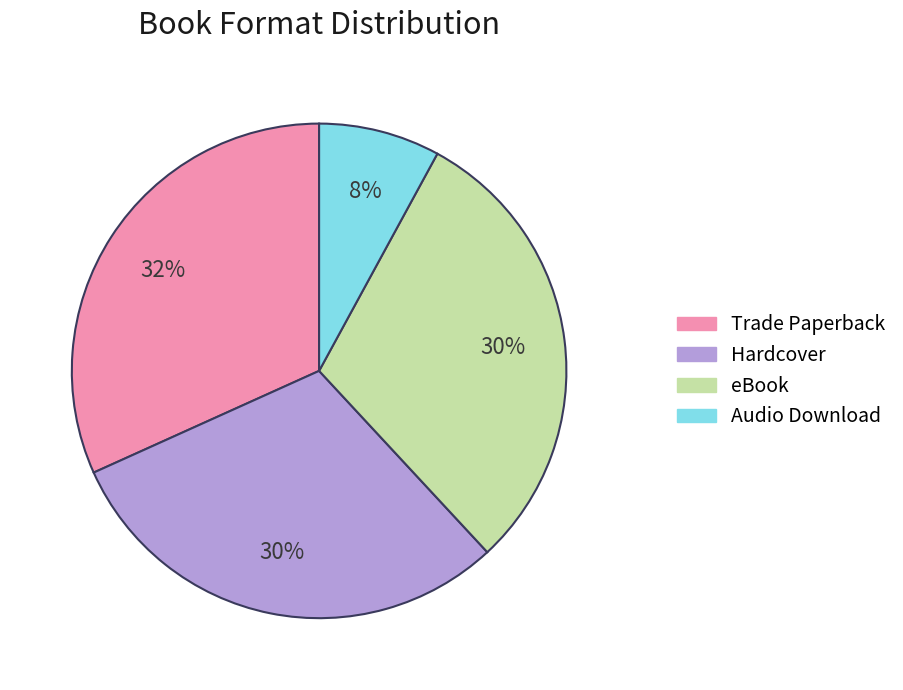

True or false: Trade Paperback accounts for 45% of the total.

False